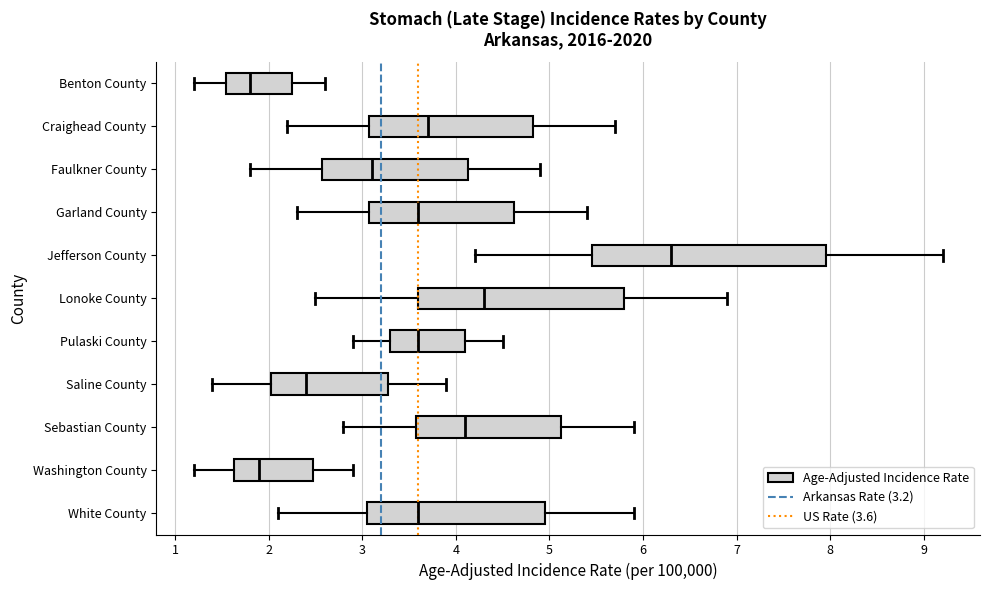

Where is the right edge of the box for Faulkner County on the x-axis? The values are not printed on the chart, so give them approximately, as read against the axis.

4.1